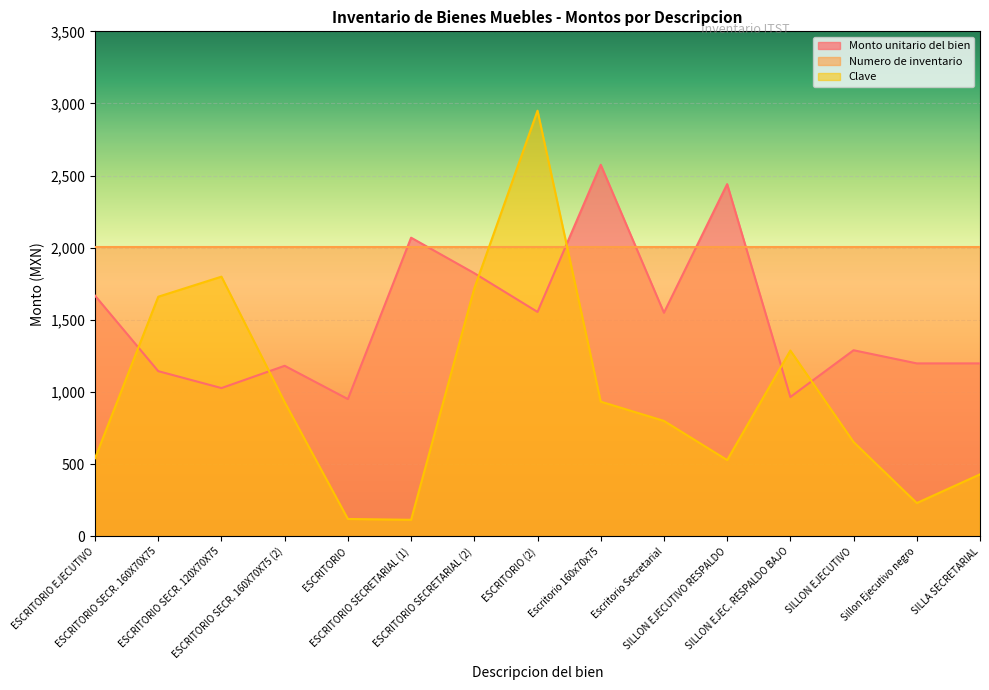

What is the label of the 6th point from the right?

Escritorio Secretarial